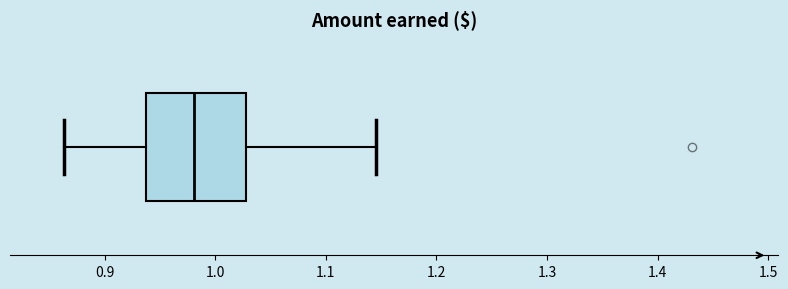

Where does the left whisker of the box end on the x-axis? The values are not printed on the chart, so give them approximately, as read against the axis.

0.86